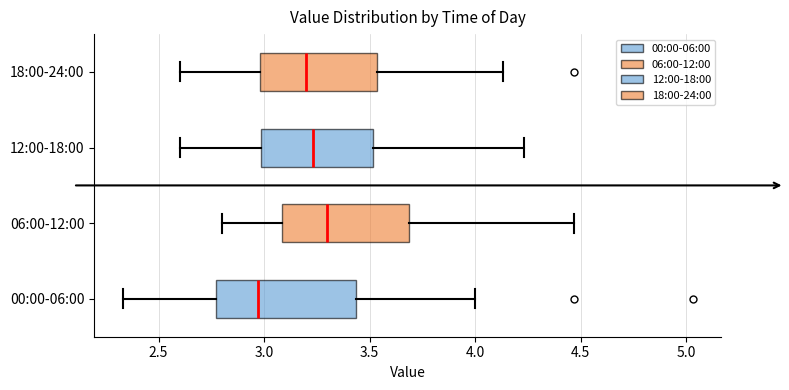

Reading bottom to top, transcribe this box plot: for each box, give where its median line is, the range the box spans, and where its two whiskers end, as read against the x-axis. The values are not printed on the chart, so give them approximately, as read against the axis.

00:00-06:00: median 2.95, box 2.75 to 3.45, whiskers 2.35 to 4.00
06:00-12:00: median 3.30, box 3.10 to 3.70, whiskers 2.80 to 4.45
12:00-18:00: median 3.25, box 3.00 to 3.50, whiskers 2.60 to 4.25
18:00-24:00: median 3.20, box 3.00 to 3.55, whiskers 2.60 to 4.15